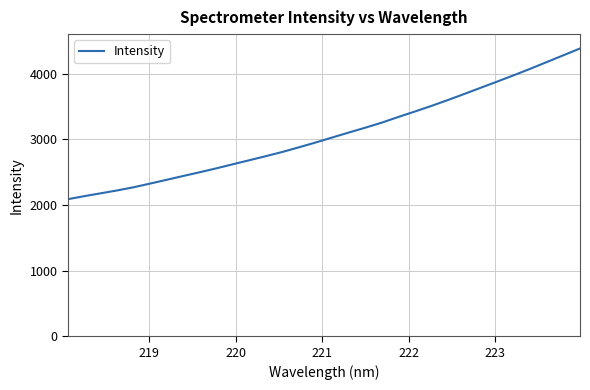

What is the difference between the maximum and minimum values?

2294.1